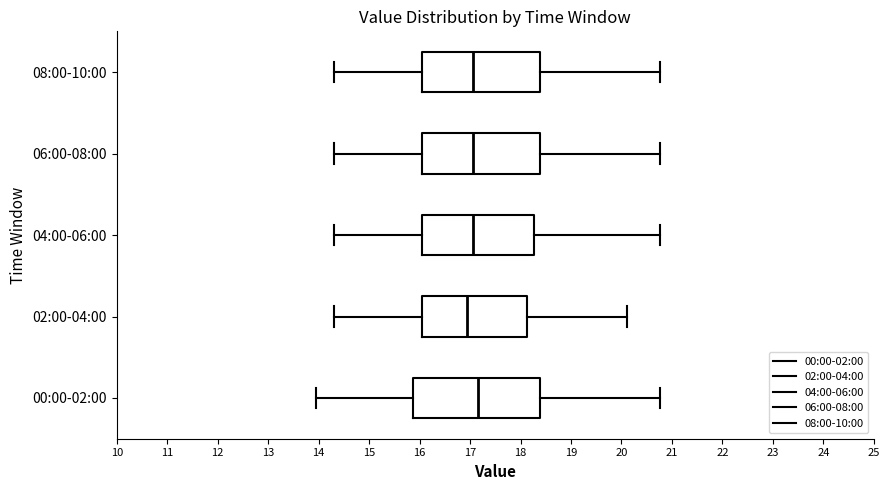

Where does the right whisker of the box for 08:00-10:00 end on the x-axis? The values are not printed on the chart, so give them approximately, as read against the axis.

20.8